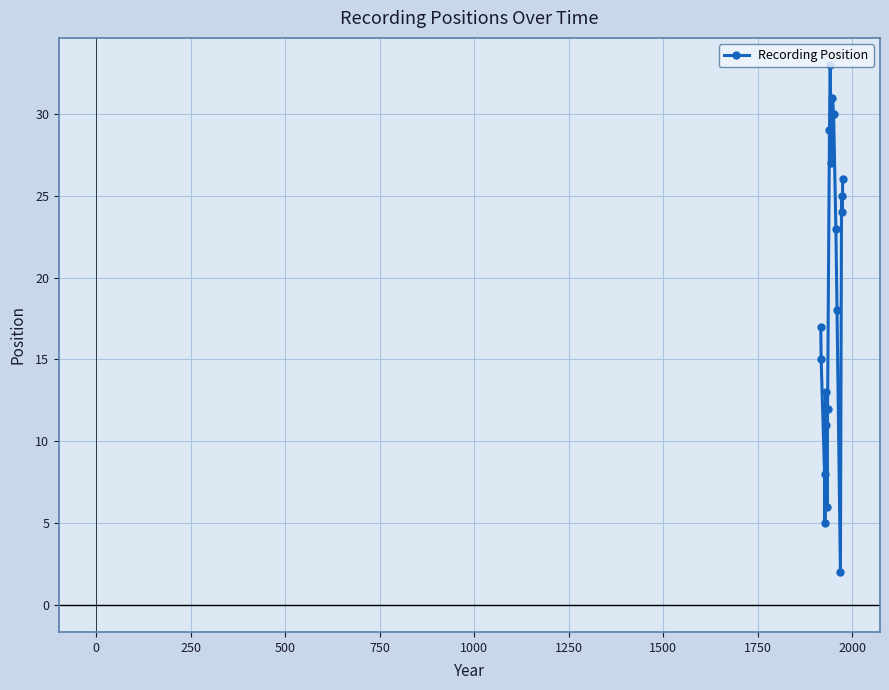

What is the maximum value shown in the chart?

33